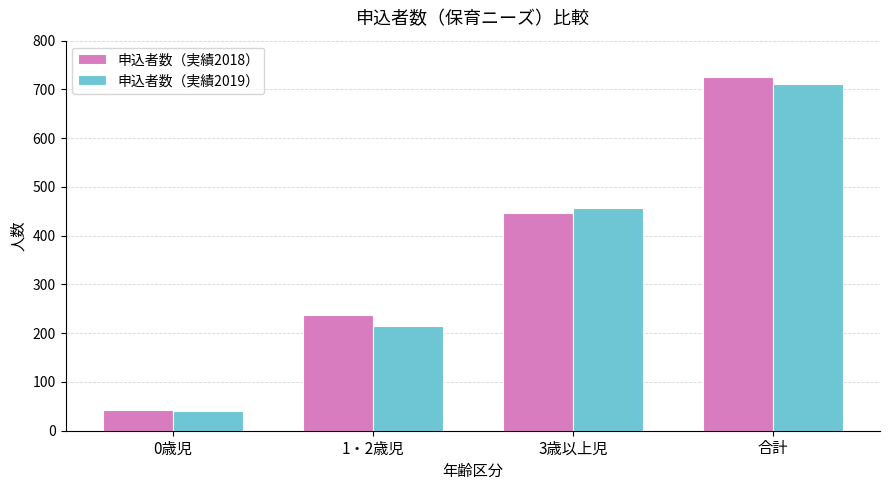

What is the total value across all series at 合計?

1438